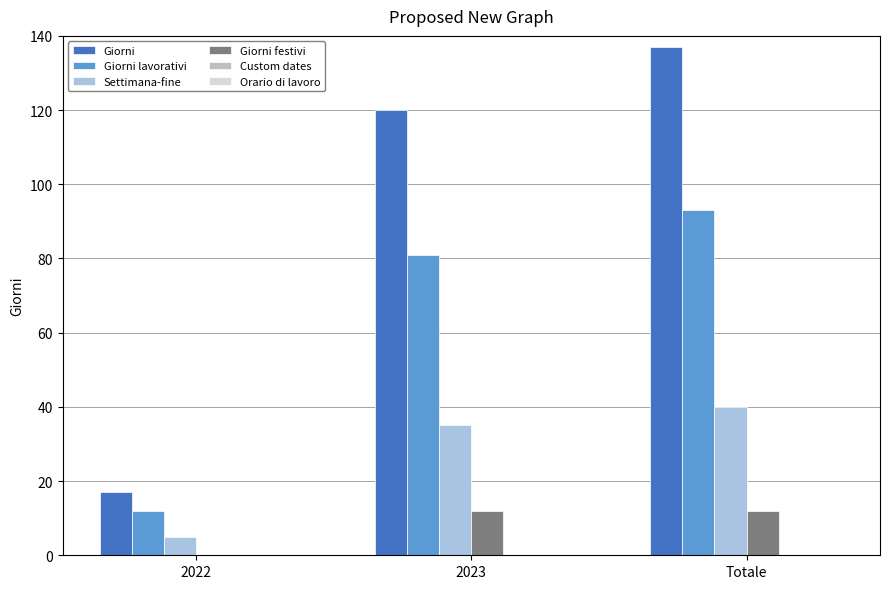

Between 2022 and 2023, which series saw the biggest shift?

Giorni